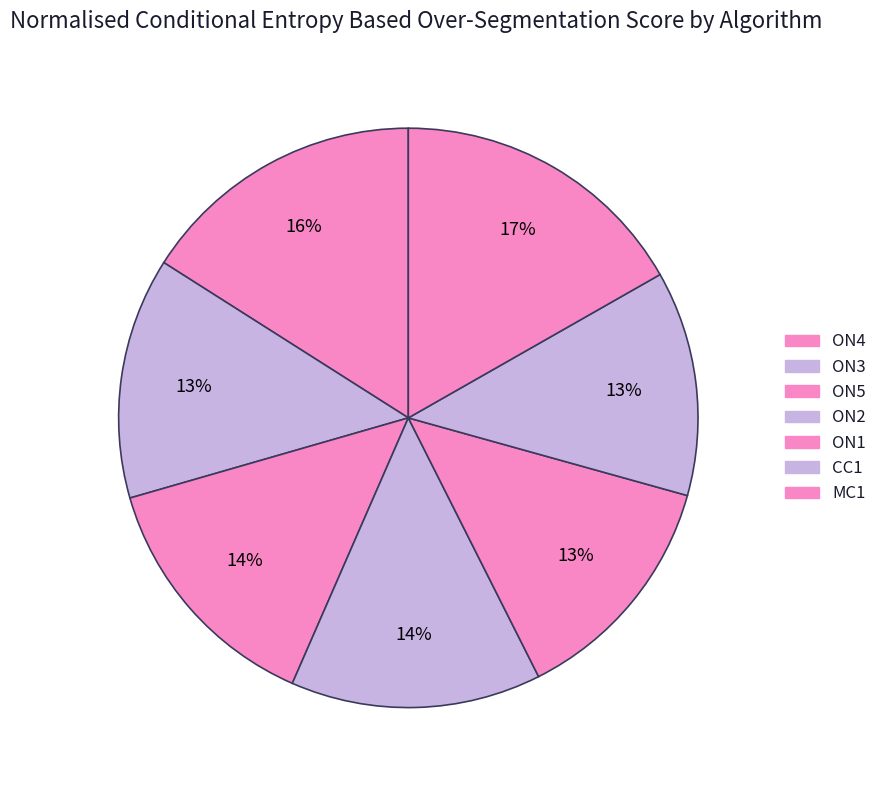

Between ON1 and ON2, which is larger?

ON2